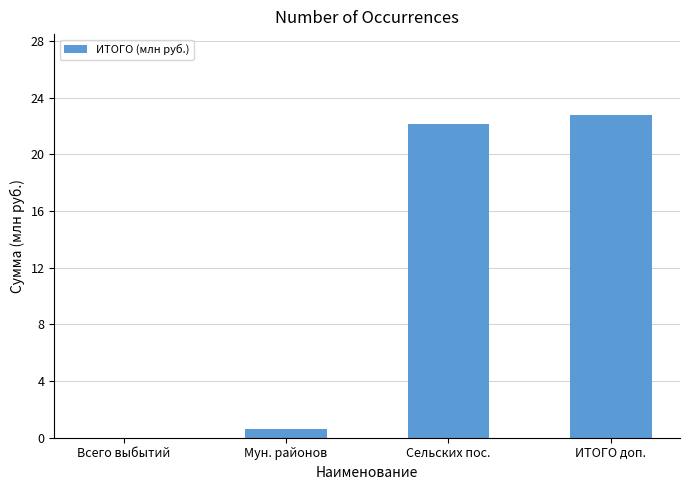

What is the approximate value at ИТОГО доп.?

22.8